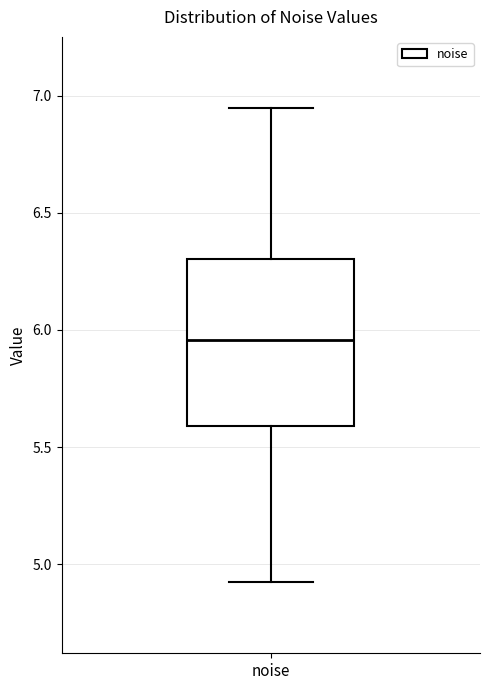

Transcribe this box plot: give where the median line is, the range the box spans, and where the two whiskers end, as read against the y-axis. The values are not printed on the chart, so give them approximately, as read against the axis.

median 5.95, box 5.60 to 6.30, whiskers 4.90 to 6.95